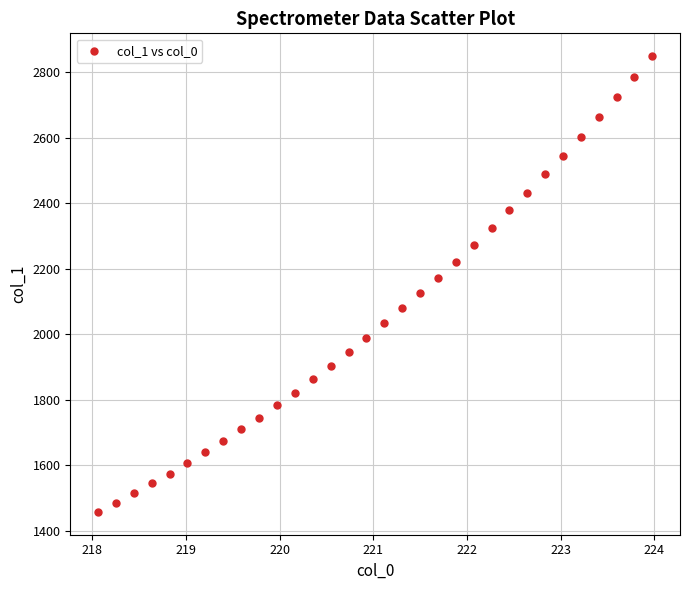

What is the range of Y values (max minus min)?

1391.5